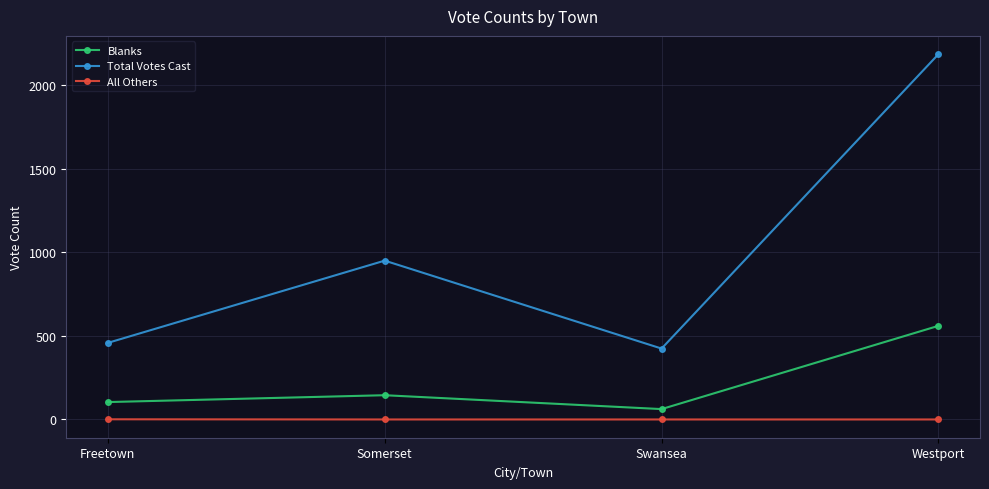

True or false: Blanks and Total Votes Cast cross at least once.

False